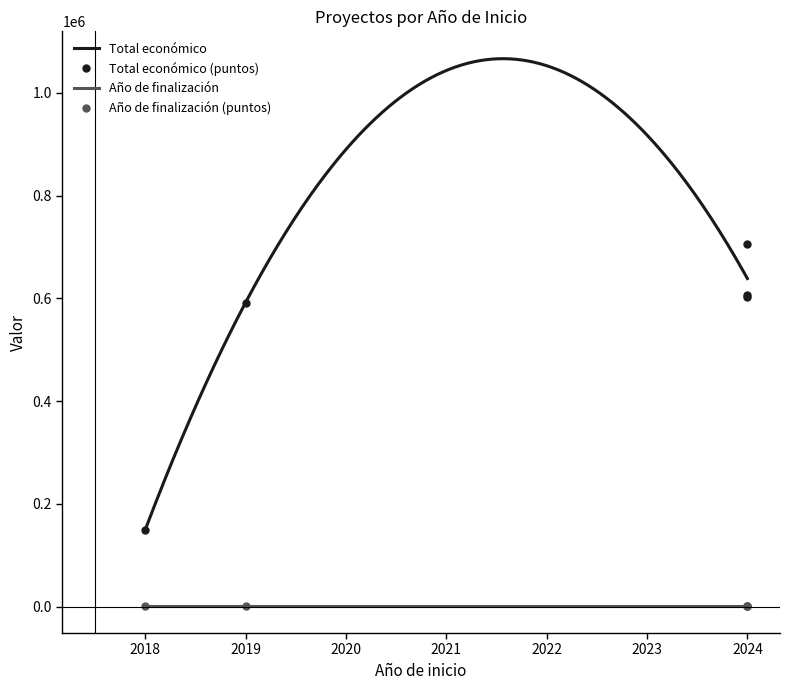

What is the sum of all Total económico values?

2657631.4